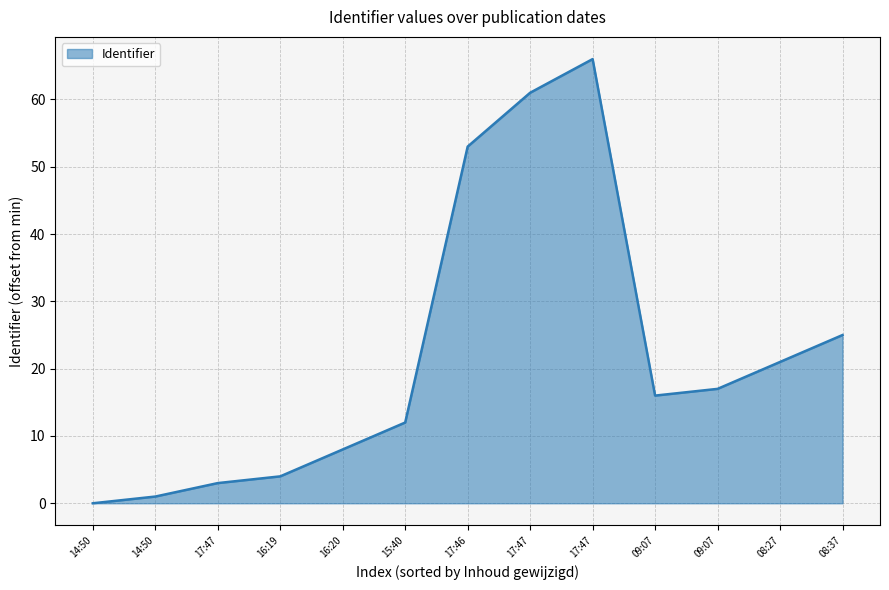

How many lines are shown in the chart?

1